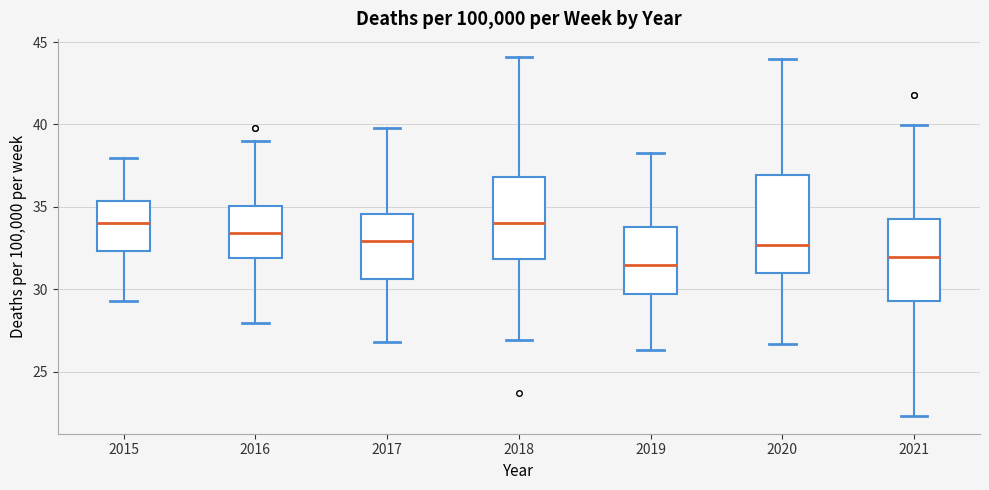

Where does the upper whisker of the box at x = 2020 end on the y-axis? The values are not printed on the chart, so give them approximately, as read against the axis.

44.0